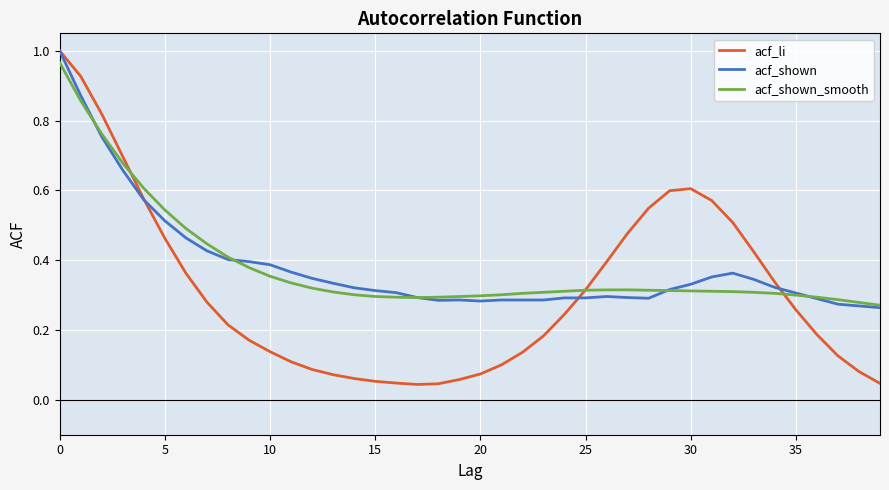

Which series has the widest spread of values?

acf_li